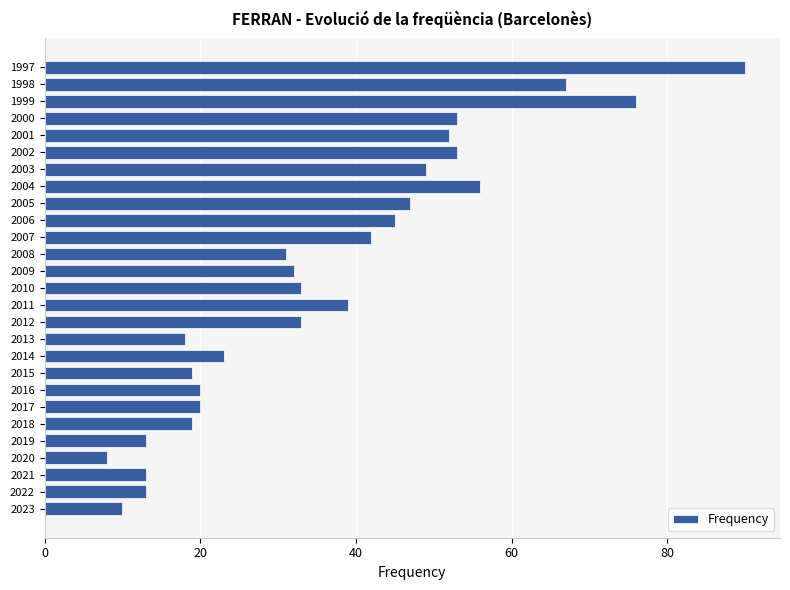

Reading bottom to top, list all the values displayed in this chart.

10	13	13	8	13	19	20	20	19	23	18	33	39	33	32	31	42	45	47	56	49	53	52	53	76	67	90